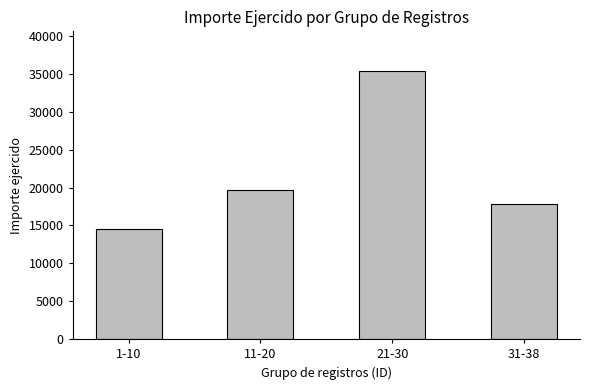

Reading right to left, extract all data points from this chart.

17785	35323	19657	14540